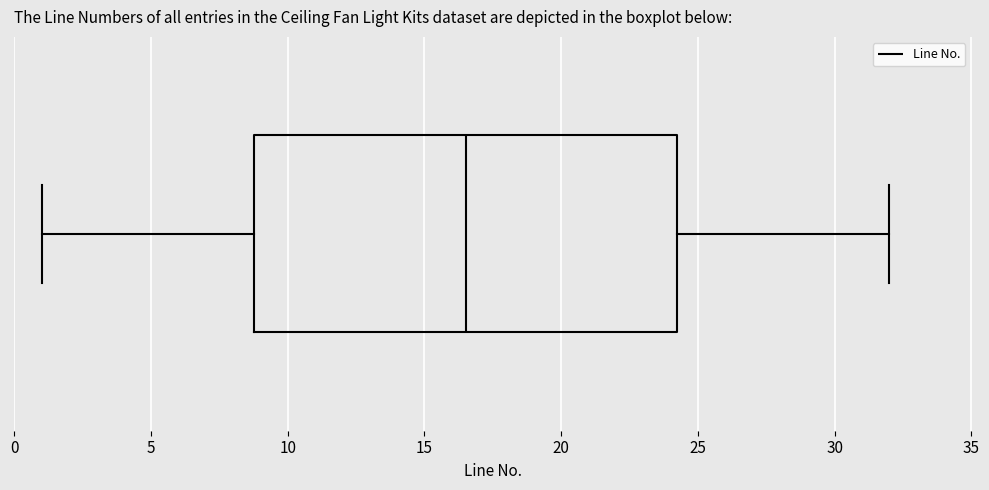

Where is the right edge of the box on the x-axis? The values are not printed on the chart, so give them approximately, as read against the axis.

24.5